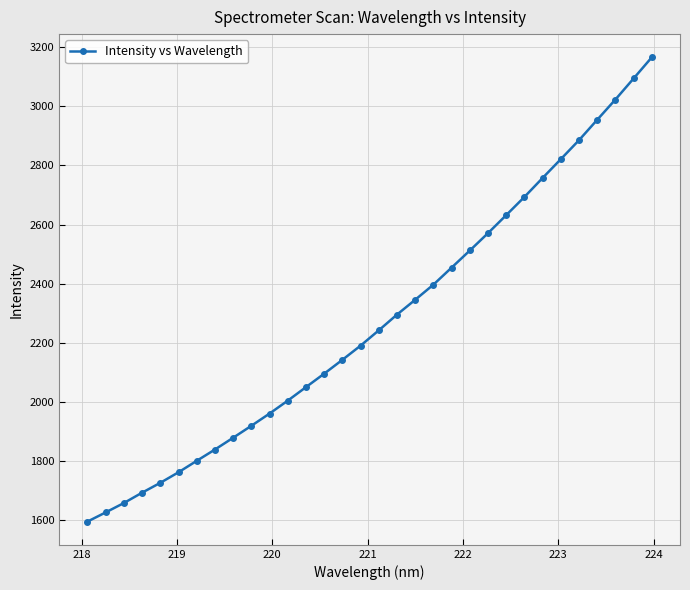

What is the average value?

2275.0